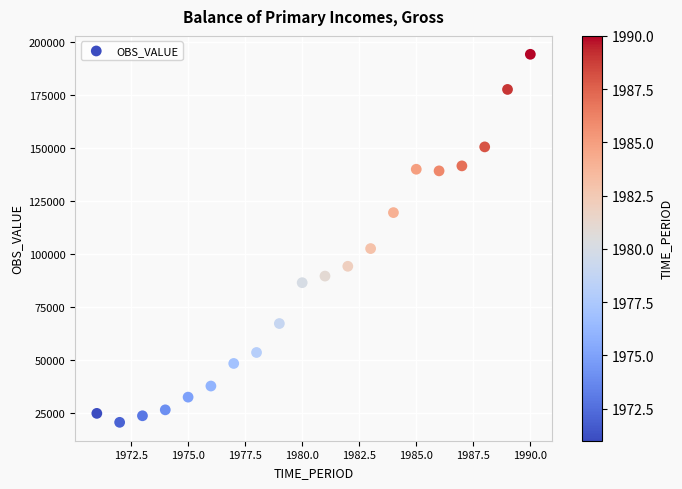

What Y value in the scatter plot is closest to 107352?

102510